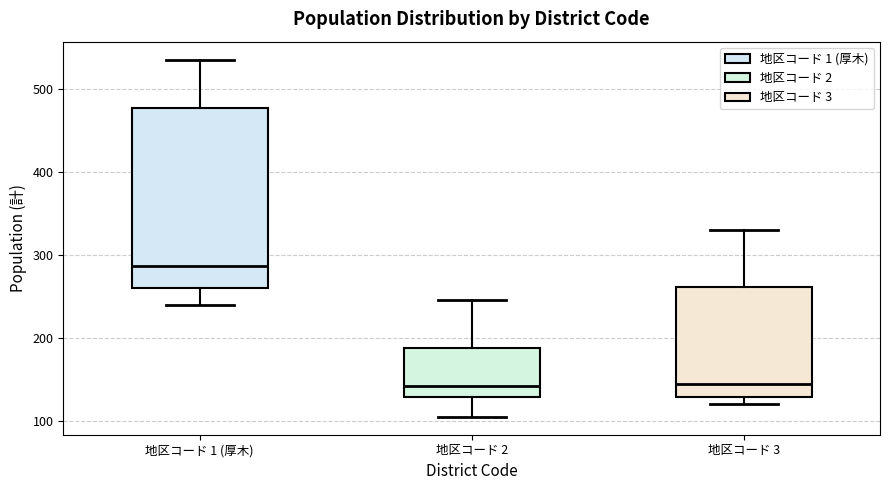

Reading left to right, read every box against the y-axis: the position of its median line, the range the box covers, and the ends of its whiskers. The values are not printed on the chart, so give them approximately, as read against the axis.

地区コード 1 (厚木): median 290, box 260 to 480, whiskers 240 to 540
地区コード 2: median 140, box 130 to 190, whiskers 110 to 250
地区コード 3: median 140, box 130 to 260, whiskers 120 to 330